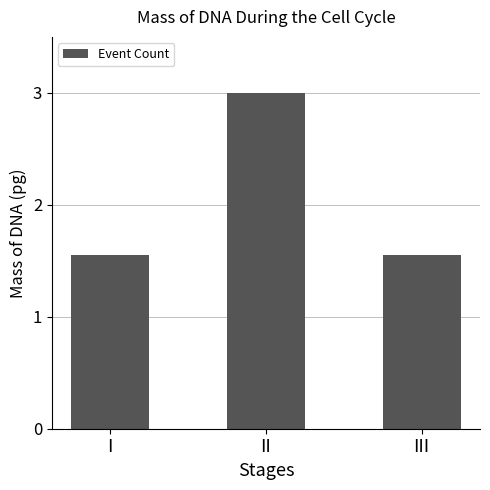

What is the average value?

2.0